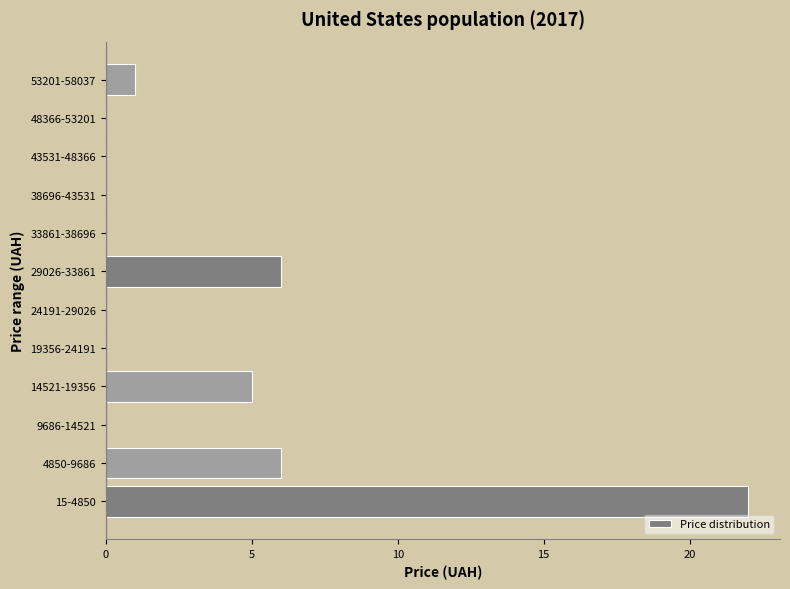

Reading bottom to top, extract all data points from this chart.

15-4850=22	4850-9686=6	9686-14521=0	14521-19356=5	19356-24191=0	24191-29026=0	29026-33861=6	33861-38696=0	38696-43531=0	43531-48366=0	48366-53201=0	53201-58037=1